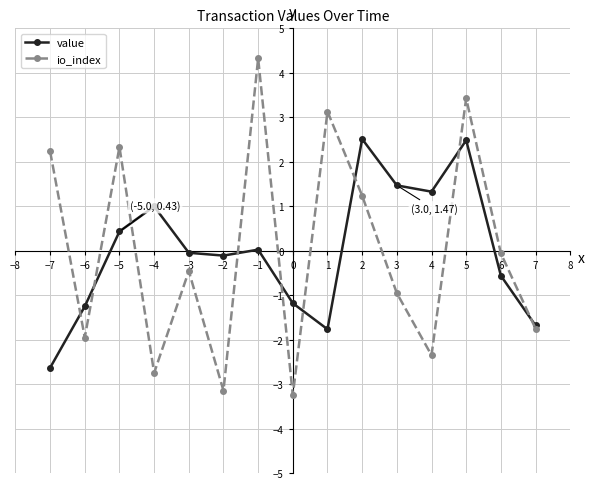

What is the total value across all series at 1?

1.4